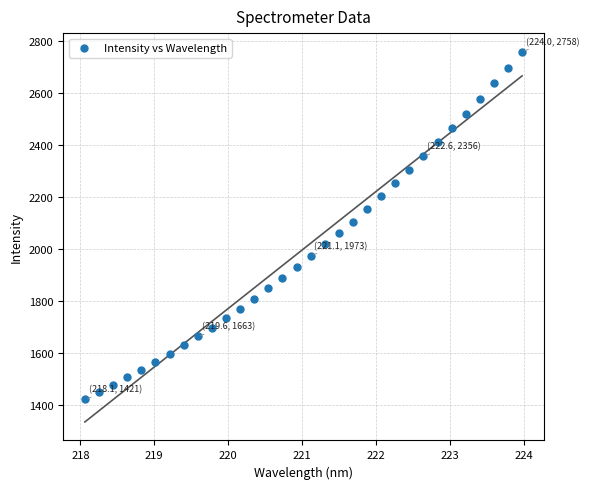

What is the range of X values (max minus min)?

5.9